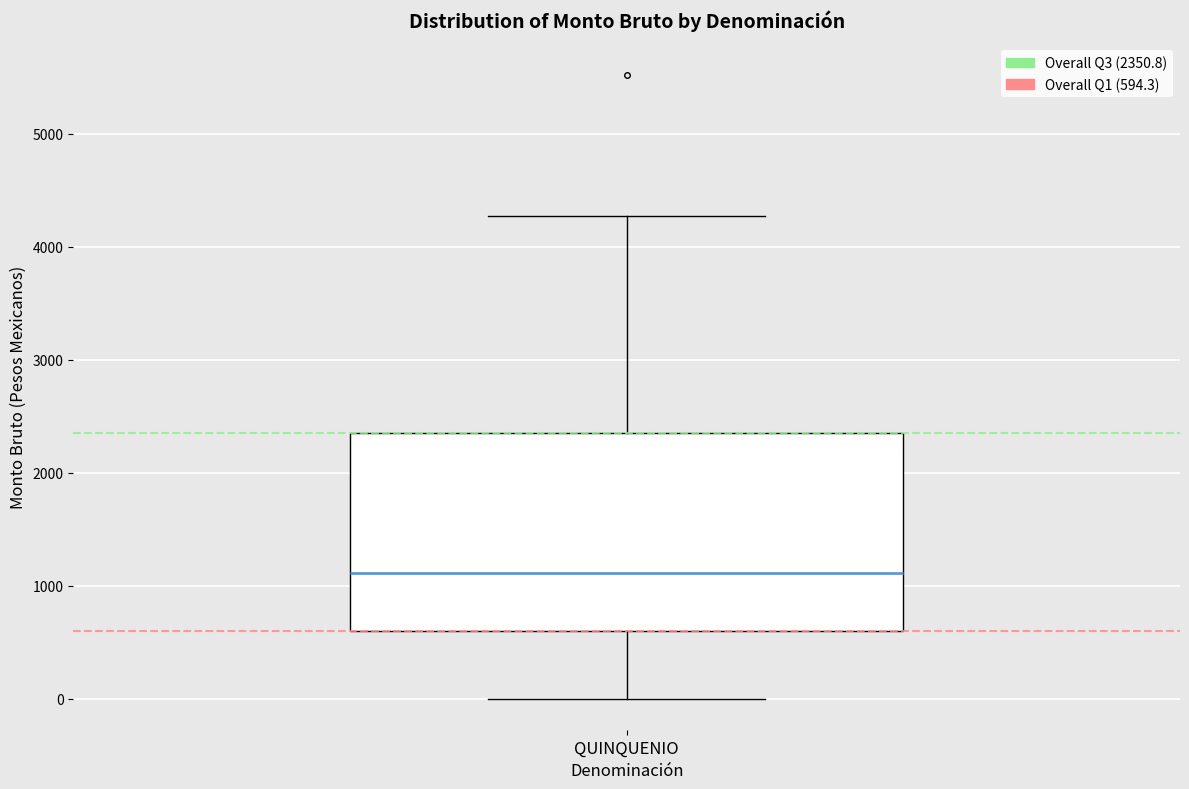

Where does the median line of the box for QUINQUENIO sit on the y-axis? The values are not printed on the chart, so give them approximately, as read against the axis.

1100